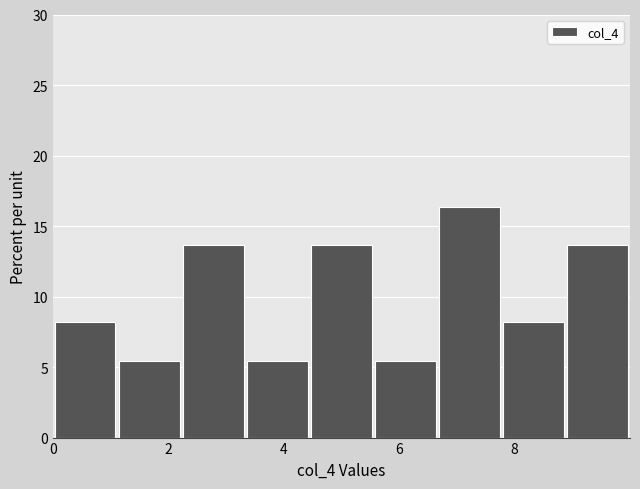

Reading left to right, list every bar in this chart as the range it spans on the x-axis followed by its height. Neither the bar edges nor the heights are printed on the chart, so give them approximately, as read against the axes.

0.0 to 1.2: 8.0
1.2 to 2.2: 5.5
2.2 to 3.4: 13.5
3.4 to 4.4: 5.5
4.4 to 5.6: 13.5
5.6 to 6.6: 5.5
6.6 to 7.8: 16.5
7.8 to 8.8: 8.0
8.8 to 10.0: 13.5